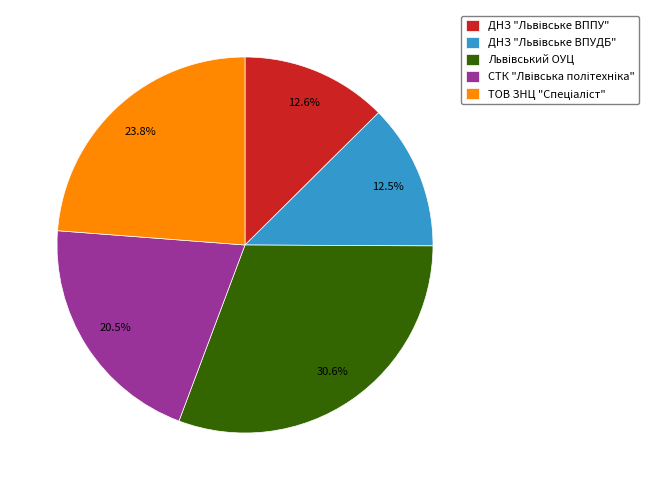

Is there a majority slice in this chart?

No